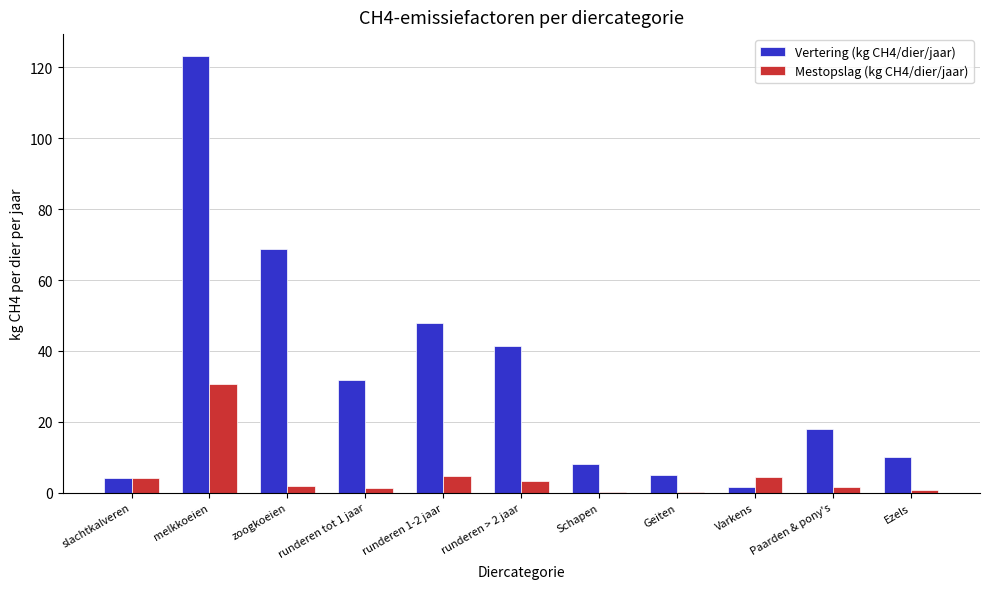

What is the sum of all Mestopslag (kg CH4/dier/jaar) values?

53.2